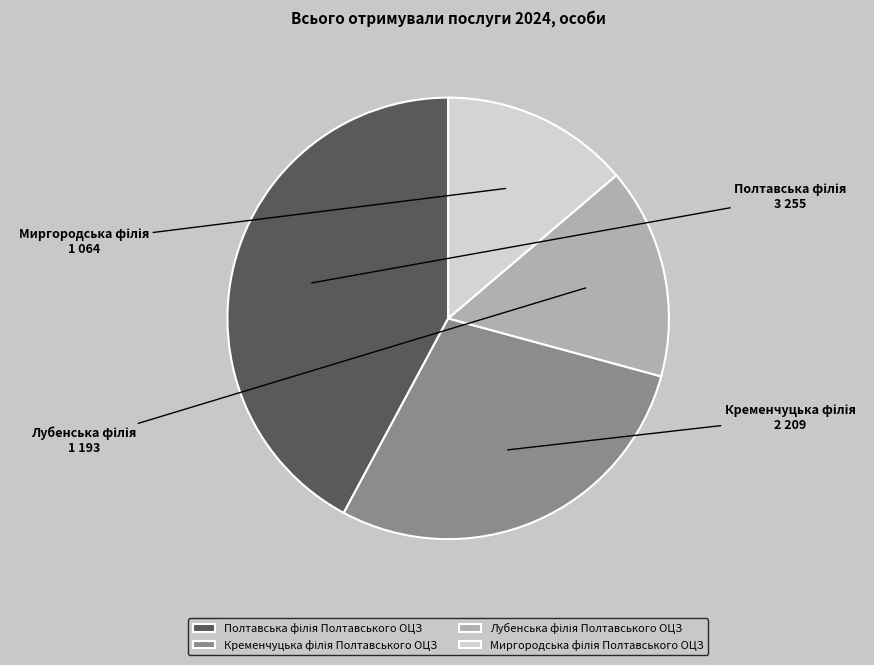

Is there any slice that represents more than half of the pie?

No